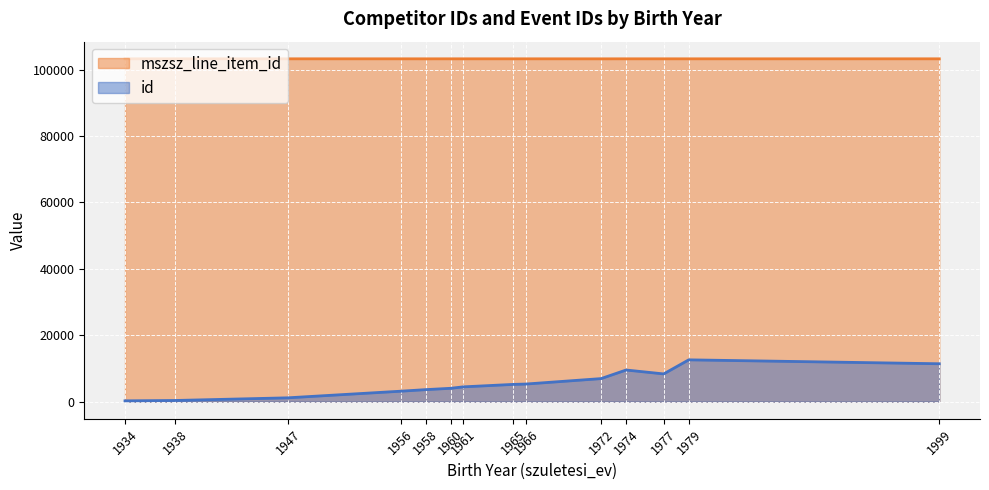

How many distinct data groups are displayed?

2